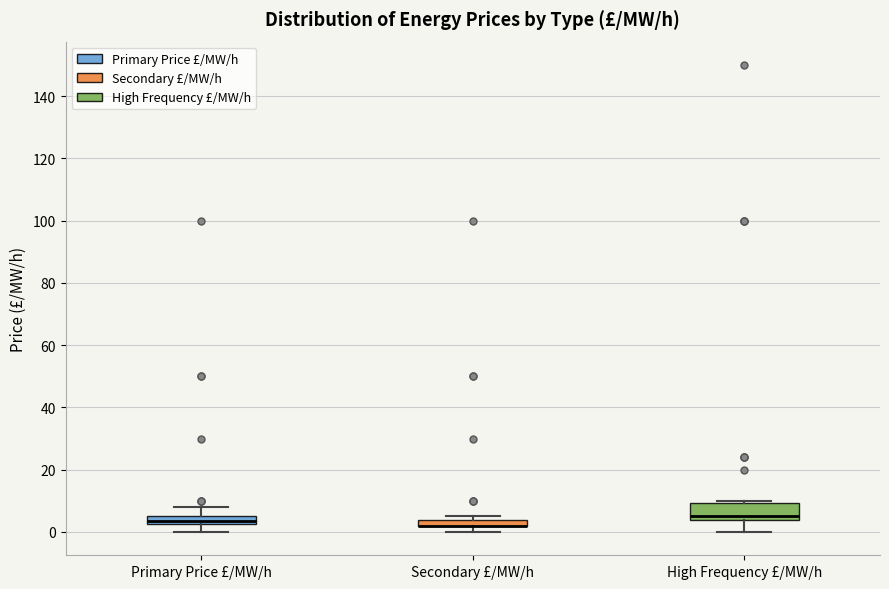

Comparing the boxes themselves (not the whiskers), which one is the tallest?

High Frequency £/MW/h